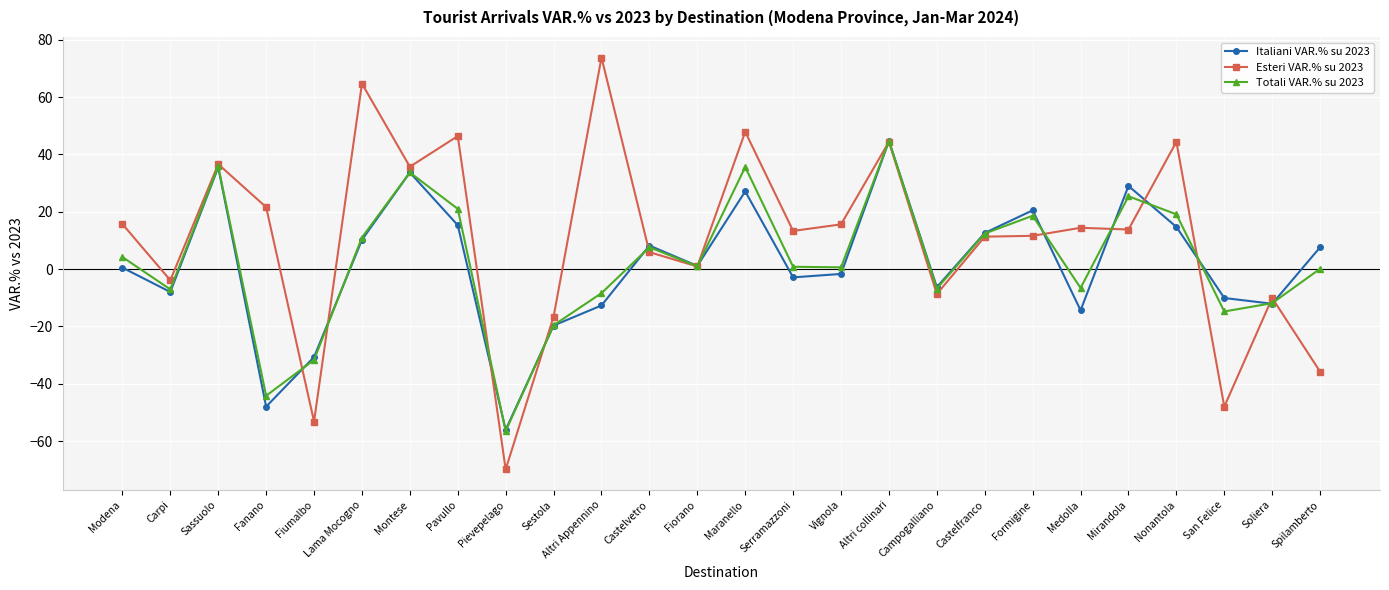

Is the value of Totali VAR.% su 2023 at Sestola greater than the value of Italiani VAR.% su 2023 at Montese?

No